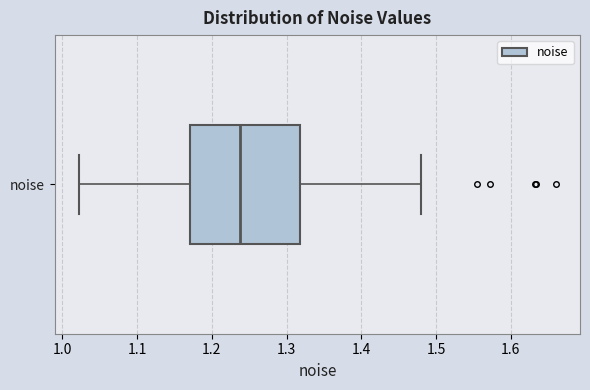

Transcribe this box plot: give where the median line is, the range the box spans, and where the two whiskers end, as read against the x-axis. The values are not printed on the chart, so give them approximately, as read against the axis.

median 1.24, box 1.17 to 1.32, whiskers 1.02 to 1.48